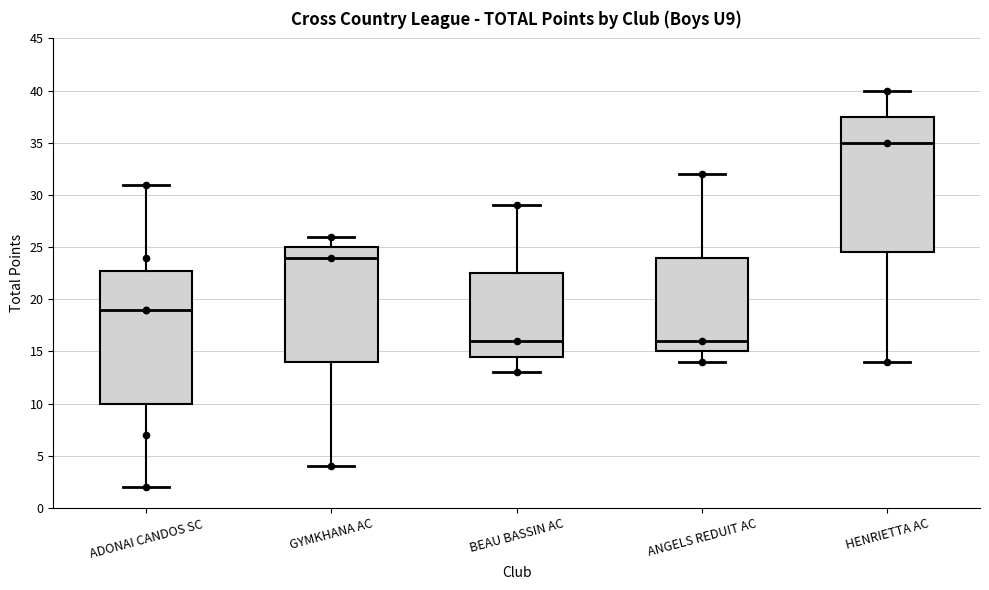

Reading left to right, read every box against the y-axis: the position of its median line, the range the box covers, and the ends of its whiskers. The values are not printed on the chart, so give them approximately, as read against the axis.

ADONAI CANDOS SC: median 19.0, box 10.0 to 23.0, whiskers 2.0 to 31.0
GYMKHANA AC: median 24.0, box 14.0 to 25.0, whiskers 4.0 to 26.0
BEAU BASSIN AC: median 16.0, box 14.5 to 22.5, whiskers 13.0 to 29.0
ANGELS REDUIT AC: median 16.0, box 15.0 to 24.0, whiskers 14.0 to 32.0
HENRIETTA AC: median 35.0, box 24.5 to 37.5, whiskers 14.0 to 40.0